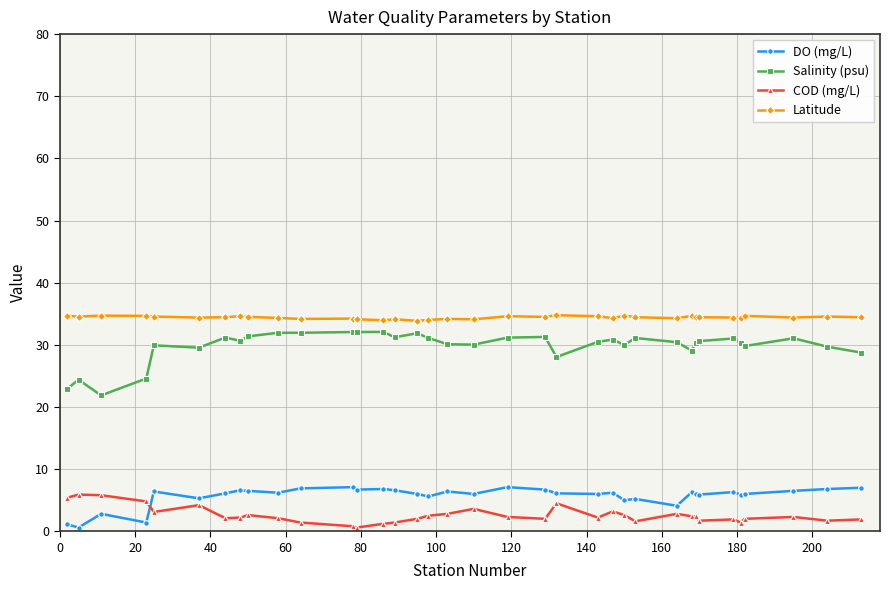

What is the value of the COD (mg/L) point at the 7th from the left?

2.1